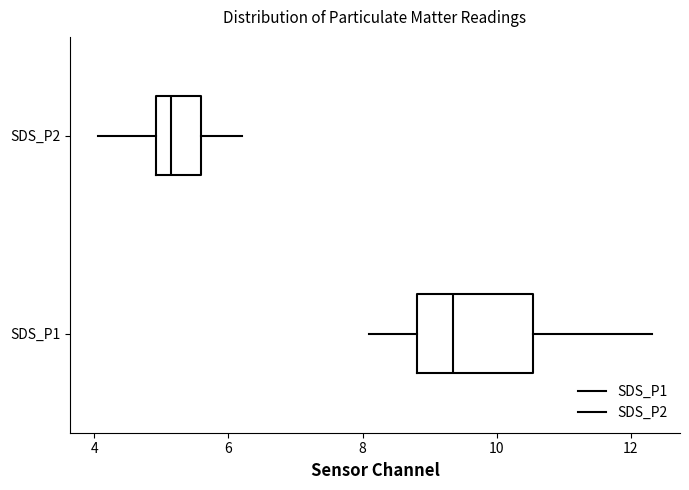

Reading bottom to top, read every box against the x-axis: the position of its median line, the range the box covers, and the ends of its whiskers. The values are not printed on the chart, so give them approximately, as read against the axis.

SDS_P1: median 9.4, box 8.8 to 10.6, whiskers 8.2 to 12.4
SDS_P2: median 5.2, box 5.0 to 5.6, whiskers 4.0 to 6.2